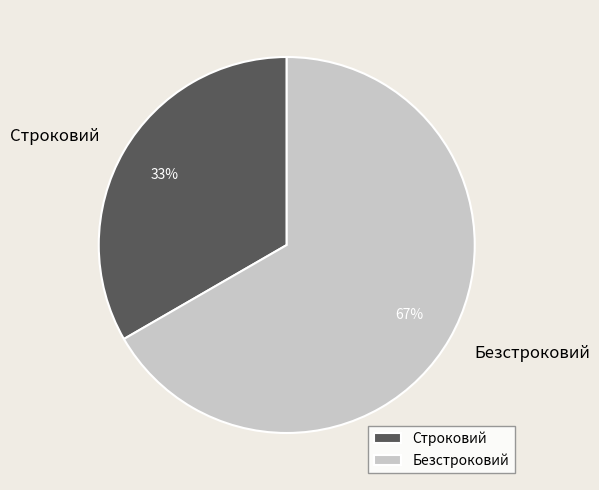

Which slice is the smallest?

Строковий